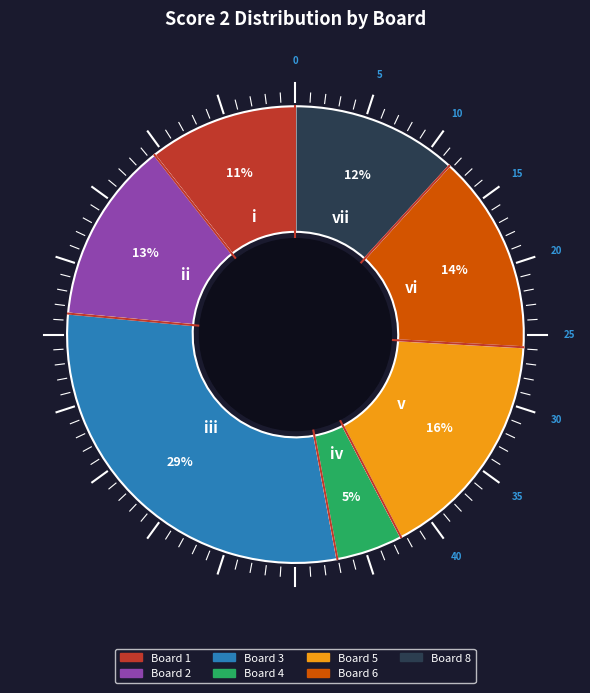

Does any single category account for the majority?

No